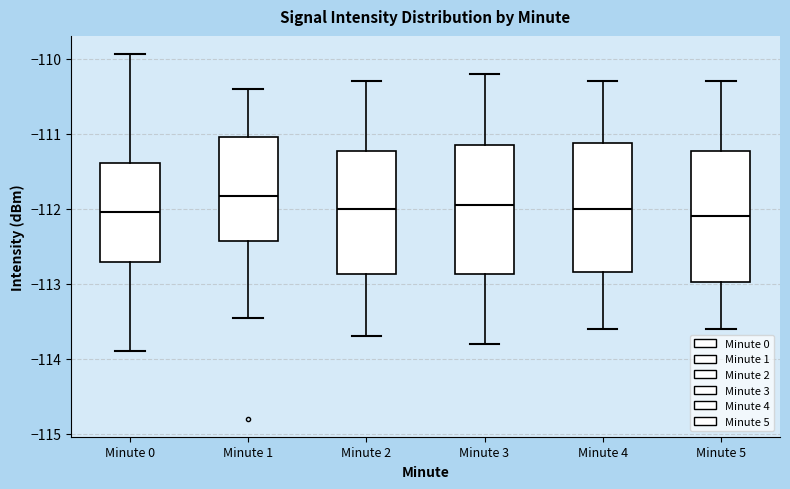

Which box has the highest median line?

Minute 1